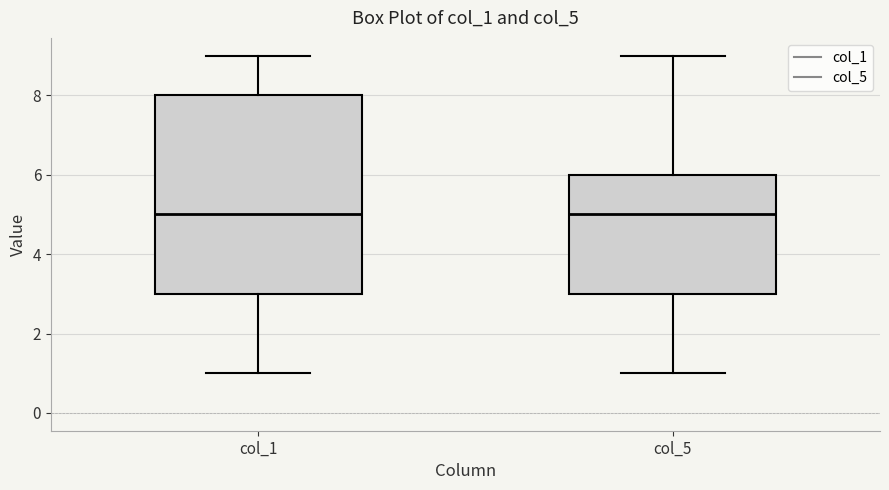

Reading left to right, transcribe this box plot: for each box, give where its median line is, the range the box spans, and where its two whiskers end, as read against the y-axis. The values are not printed on the chart, so give them approximately, as read against the axis.

col_1: median 5, box 3 to 8, whiskers 1 to 9
col_5: median 5, box 3 to 6, whiskers 1 to 9